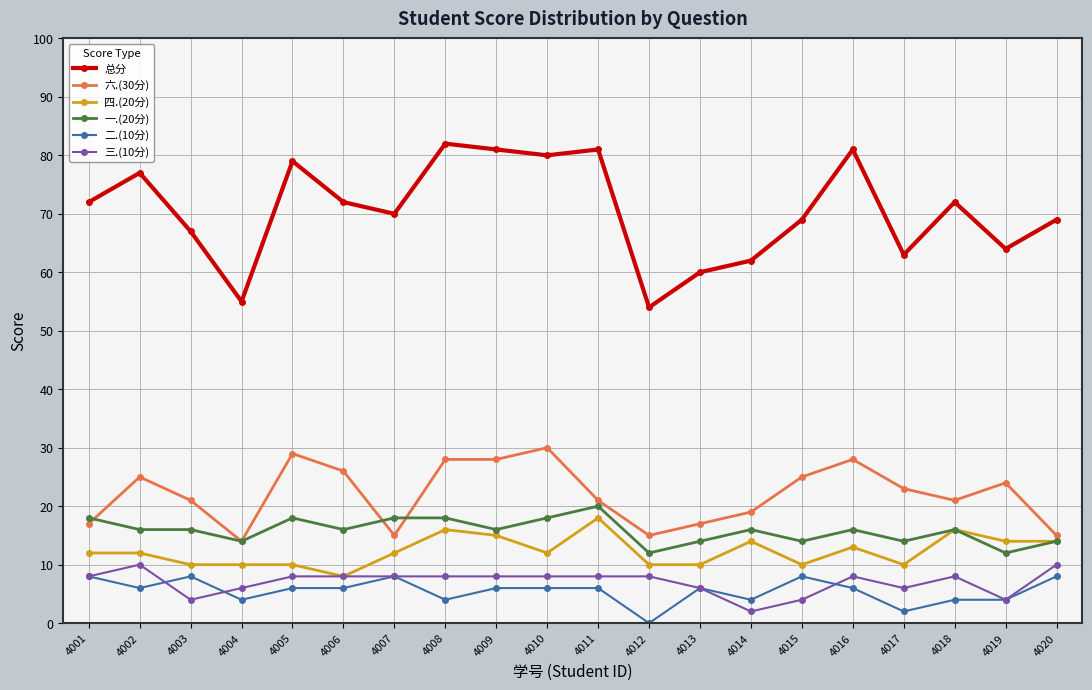

What is the difference between the maximum and minimum values in the 一.(20分) series?

8